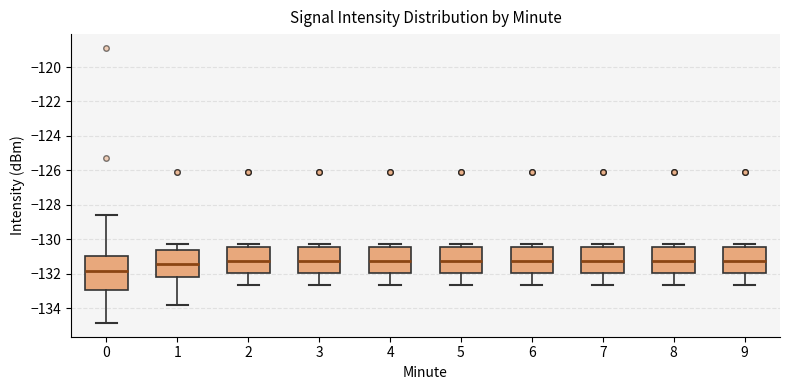

Reading left to right, transcribe this box plot: for each box, give where its median line is, the range the box spans, and where its two whiskers end, as read against the y-axis. The values are not printed on the chart, so give them approximately, as read against the axis.

0: median -131.8, box -133.0 to -131.0, whiskers -134.8 to -128.6
1: median -131.4, box -132.2 to -130.6, whiskers -133.8 to -130.2
2: median -131.2, box -132.0 to -130.4, whiskers -132.6 to -130.2
3: median -131.2, box -132.0 to -130.4, whiskers -132.6 to -130.2
4: median -131.2, box -132.0 to -130.4, whiskers -132.6 to -130.2
5: median -131.2, box -132.0 to -130.4, whiskers -132.6 to -130.2
6: median -131.2, box -132.0 to -130.4, whiskers -132.6 to -130.2
7: median -131.2, box -132.0 to -130.4, whiskers -132.6 to -130.2
8: median -131.2, box -132.0 to -130.4, whiskers -132.6 to -130.2
9: median -131.2, box -132.0 to -130.4, whiskers -132.6 to -130.2